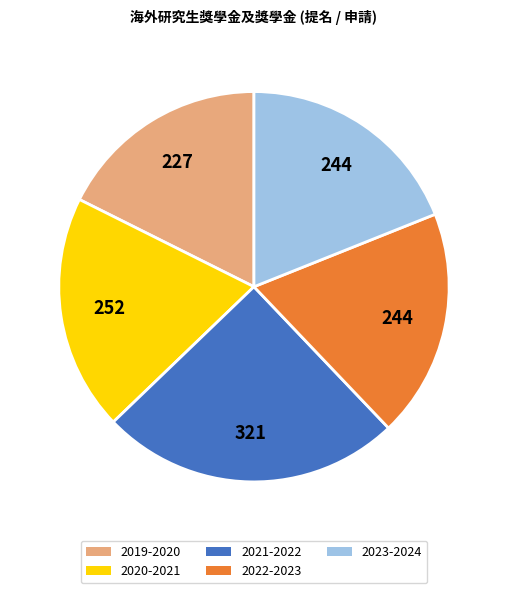

Do 2020-2021 and 2023-2024 together represent more than half of the pie?

No